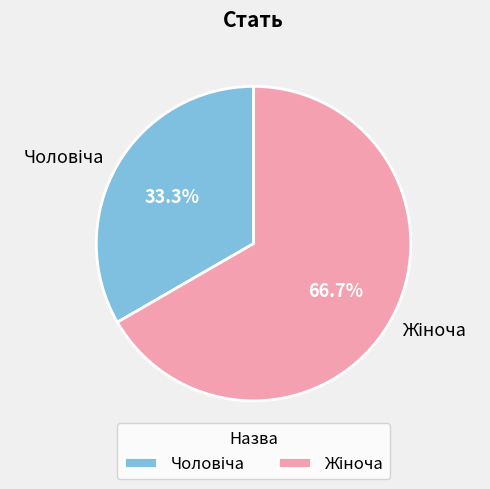

Is there any slice that represents more than half of the pie?

Yes